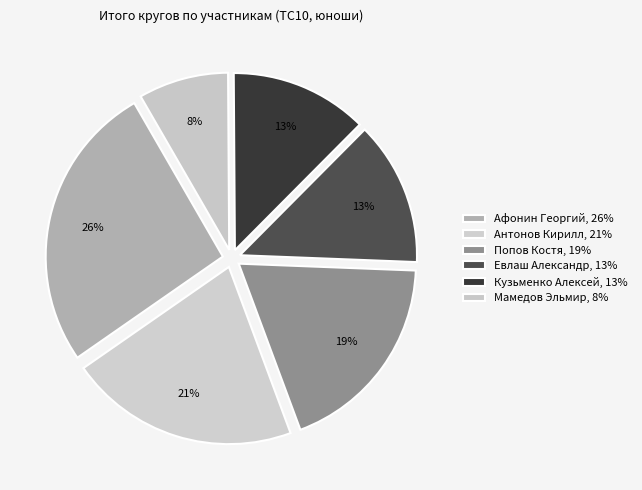

Between Попов Костя and Евлаш Александр, which is larger?

Попов Костя